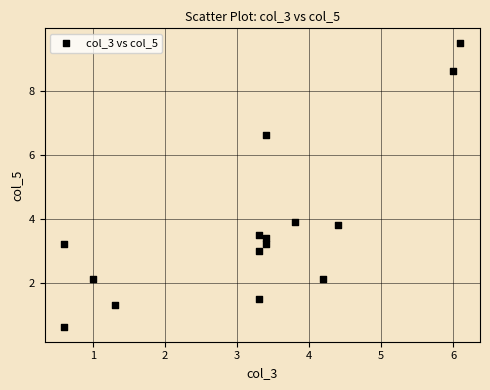

What Y value in the scatter plot is closest to 5?

3.9